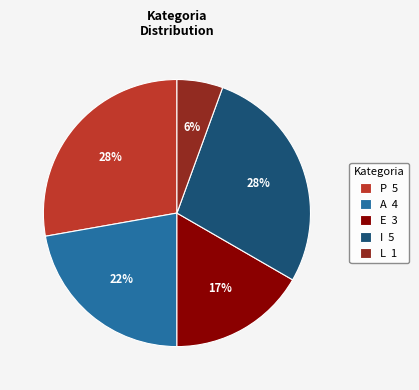

To the nearest percent, what is the difference between the largest and smallest slice percentages?

22%